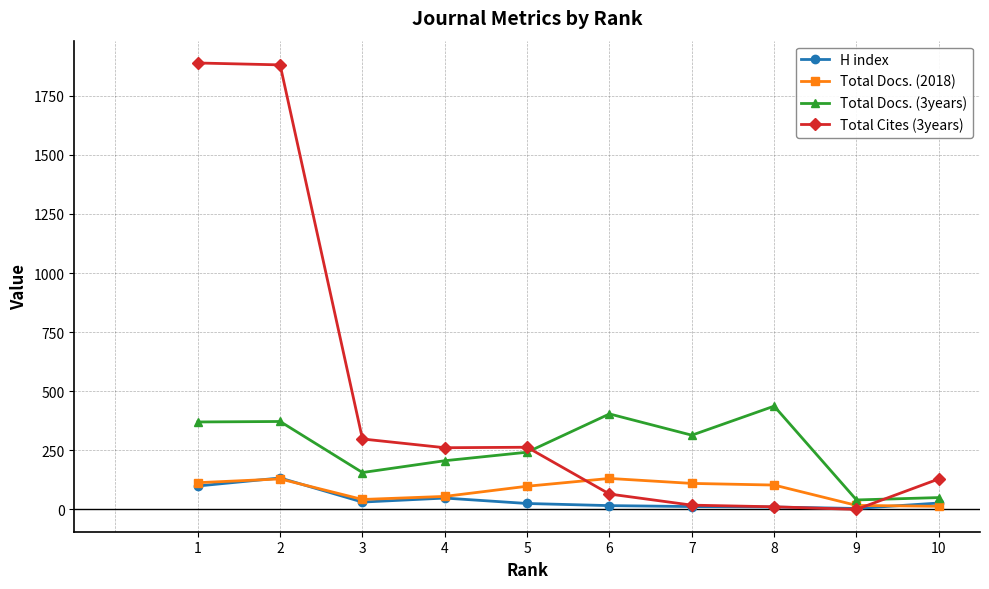

True or false: H index has more than 1 points higher than both neighbors.

True